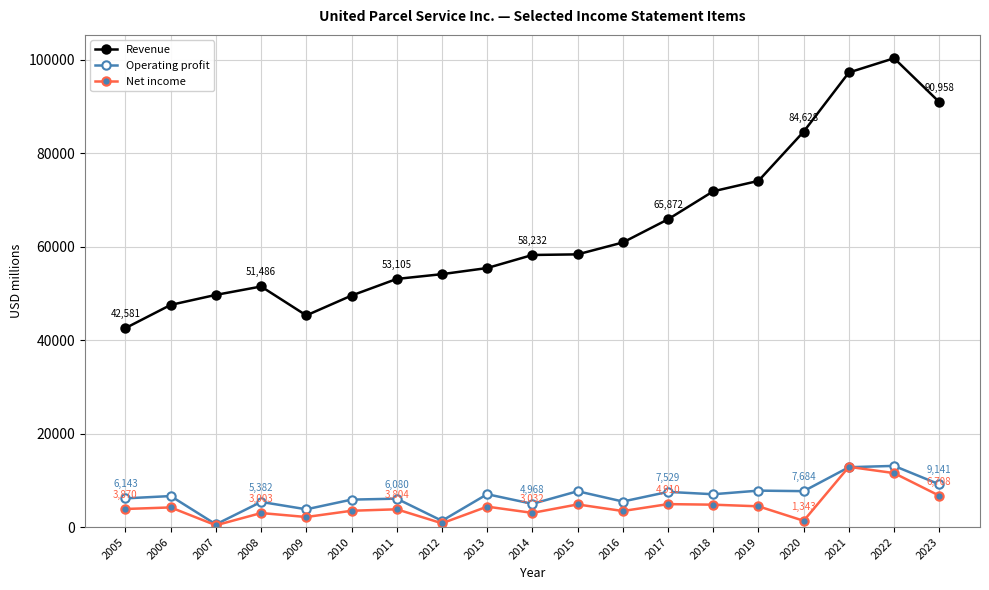

Is the value of Operating profit at 2020 greater than the value of Net income at 2011?

Yes